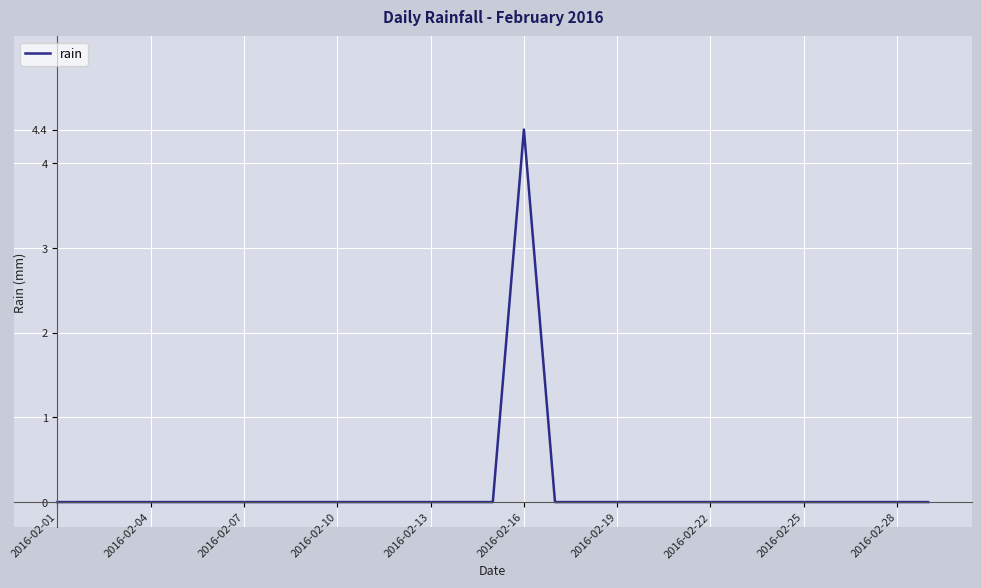

Reading left to right, list all the values displayed in this chart.

0.0	0.0	0.0	0.0	0.0	0.0	0.0	0.0	0.0	0.0	0.0	0.0	0.0	0.0	0.0	4.4	0.0	0.0	0.0	0.0	0.0	0.0	0.0	0.0	0.0	0.0	0.0	0.0	0.0